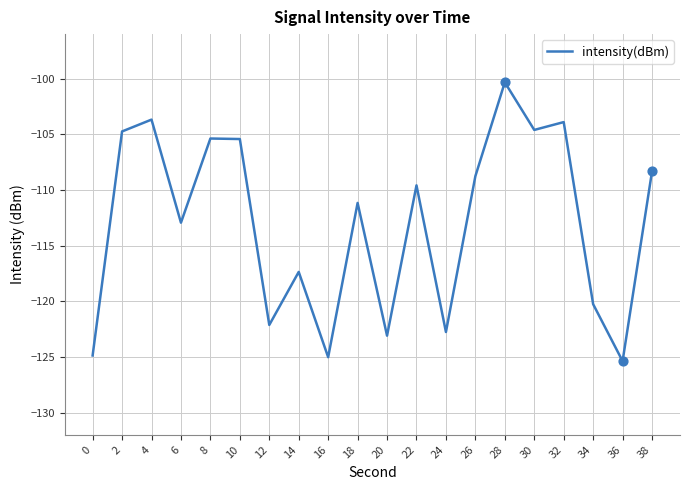

Between 0 and 24, which is larger?

24